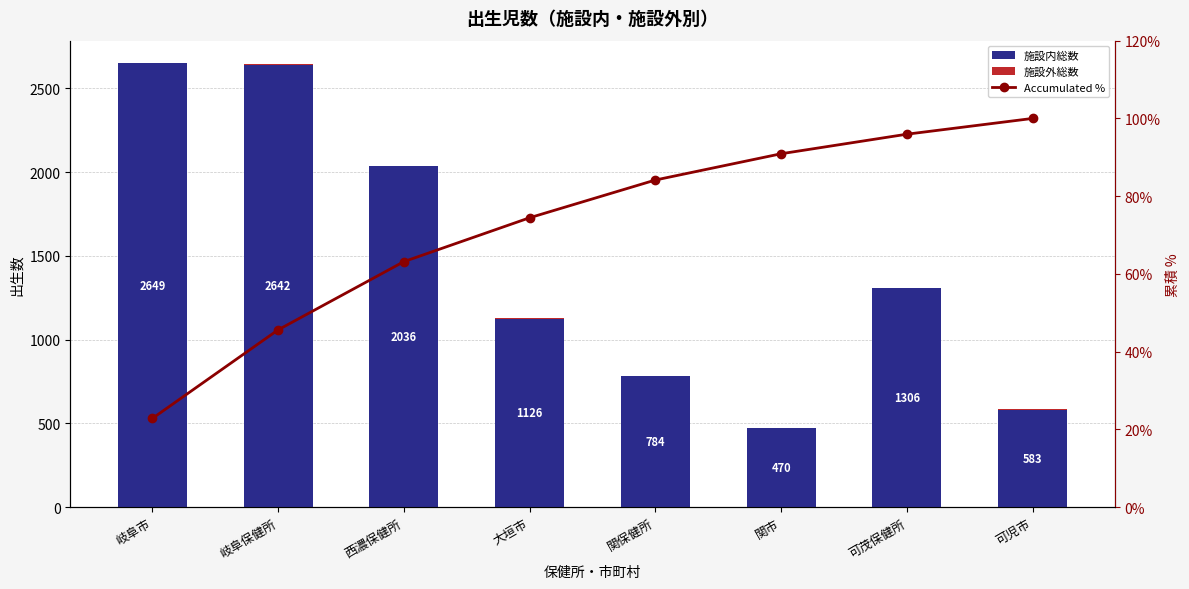

What value does the 施設内総数 series have at 可茂保健所?

1306.0